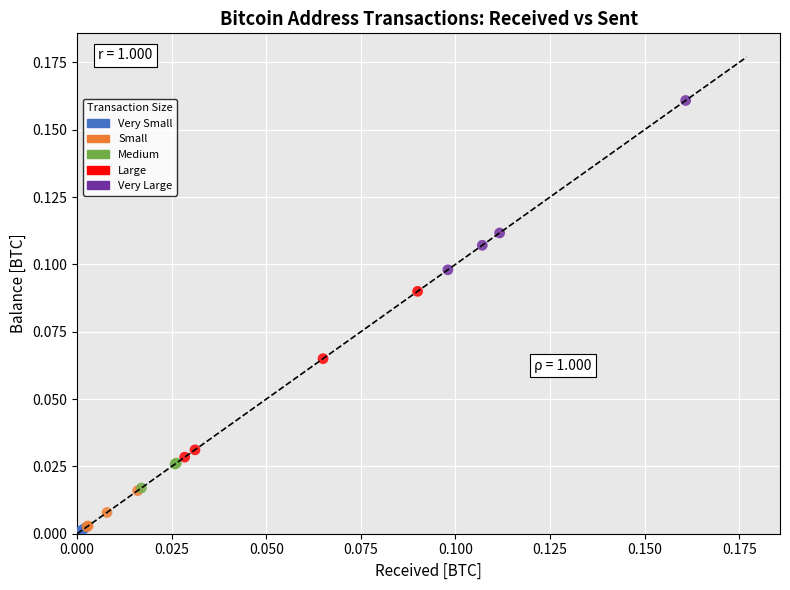

Which series contains the highest Y value?

Very Large